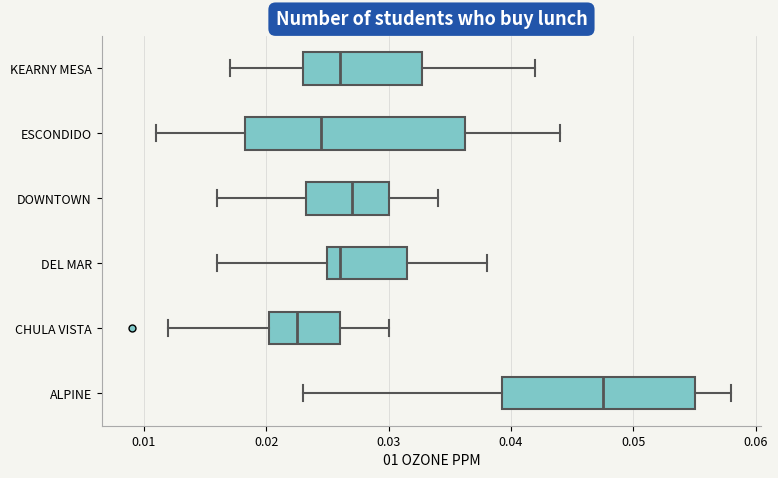

Reading bottom to top, transcribe this box plot: for each box, give where its median line is, the range the box spans, and where its two whiskers end, as read against the x-axis. The values are not printed on the chart, so give them approximately, as read against the axis.

ALPINE: median 0.048, box 0.039 to 0.055, whiskers 0.023 to 0.058
CHULA VISTA: median 0.023, box 0.020 to 0.026, whiskers 0.012 to 0.030
DEL MAR: median 0.026, box 0.025 to 0.032, whiskers 0.016 to 0.038
DOWNTOWN: median 0.027, box 0.023 to 0.030, whiskers 0.016 to 0.034
ESCONDIDO: median 0.025, box 0.018 to 0.036, whiskers 0.011 to 0.044
KEARNY MESA: median 0.026, box 0.023 to 0.033, whiskers 0.017 to 0.042